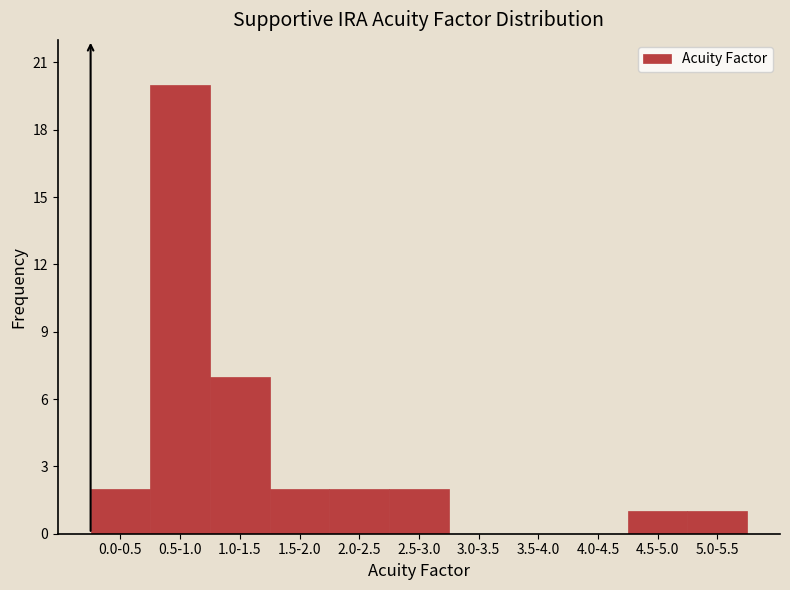

Reading left to right, transcribe all the data shown in this chart.

0.0-0.5=2	0.5-1.0=20	1.0-1.5=7	1.5-2.0=2	2.0-2.5=2	2.5-3.0=2	3.0-3.5=0	3.5-4.0=0	4.0-4.5=0	4.5-5.0=1	5.0-5.5=1